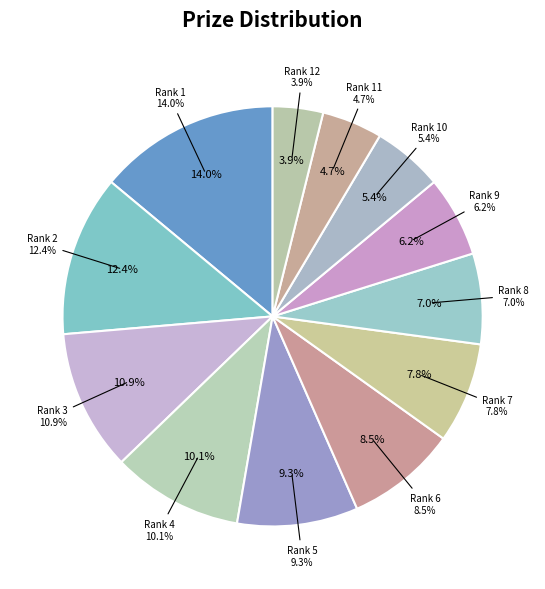

To the nearest percent, what is the difference between the 10 and 1 slice percentages?

9%